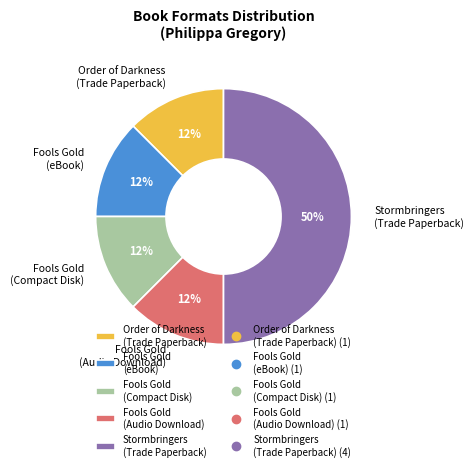

The Fools Gold (Compact Disk) slice represents 7% of the pie. True or false?

False